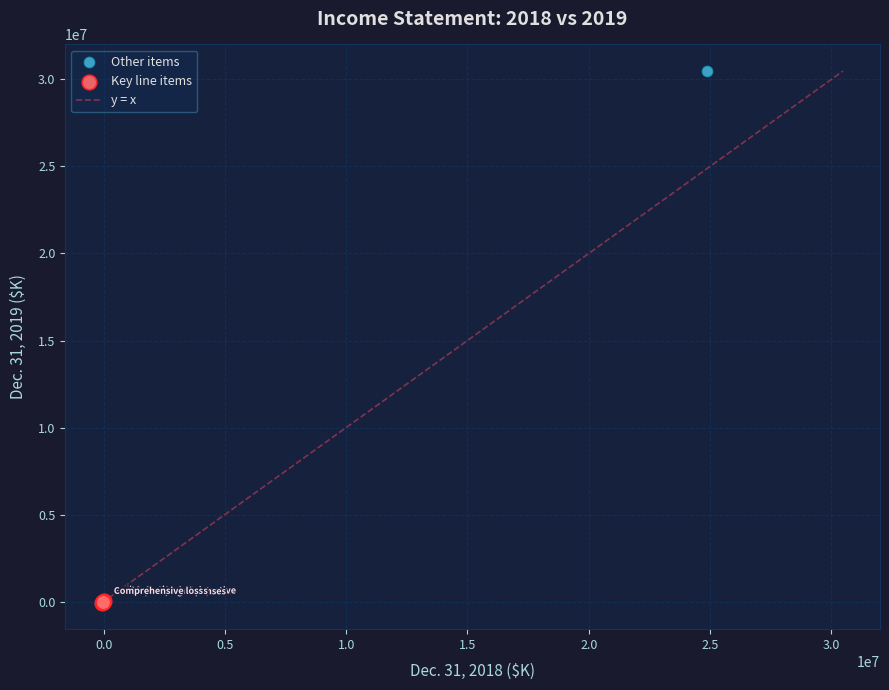

Which series has the largest Y range (max minus min)?

Other items